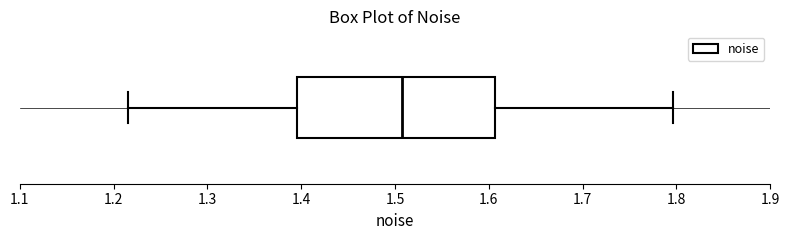

Where does the median line of the box sit on the x-axis? The values are not printed on the chart, so give them approximately, as read against the axis.

1.51